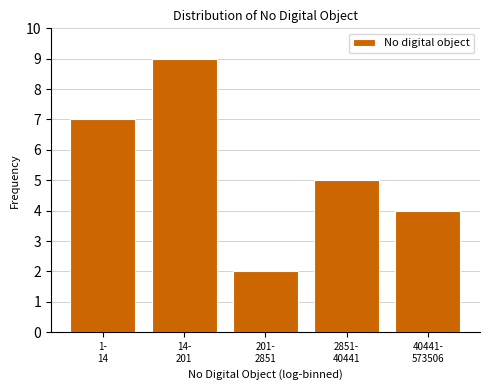

Reading left to right, extract all data points from this chart.

7	9	2	5	4